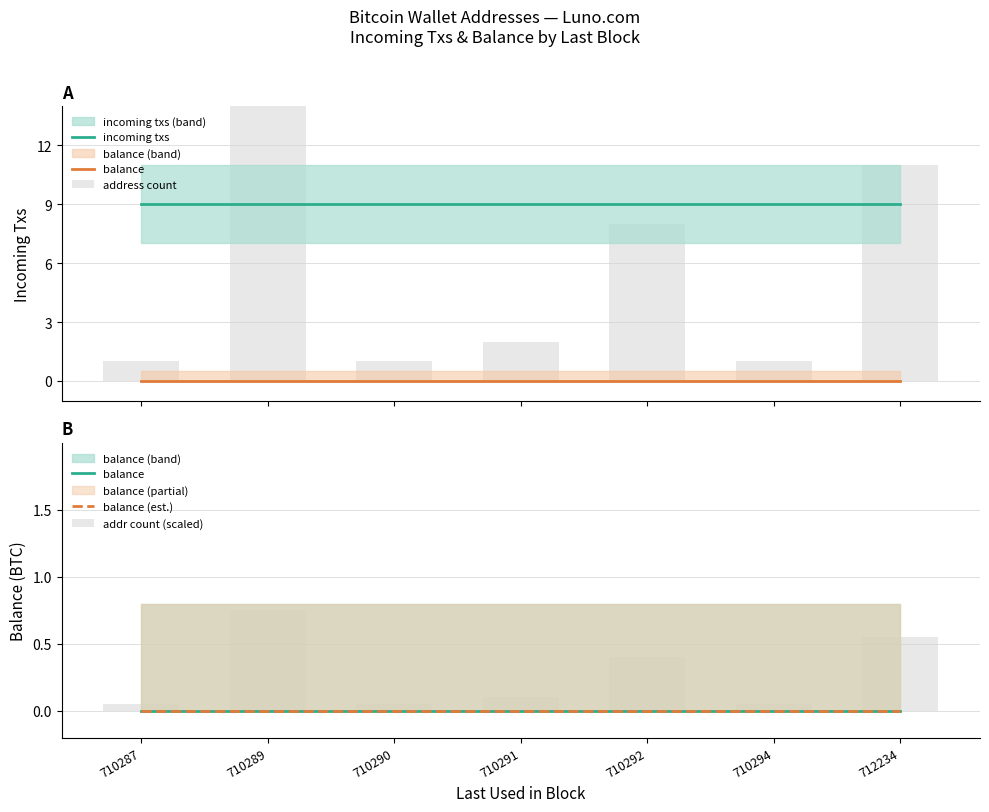

What is the difference between the maximum and minimum values in the addr count (scaled) series?

0.7